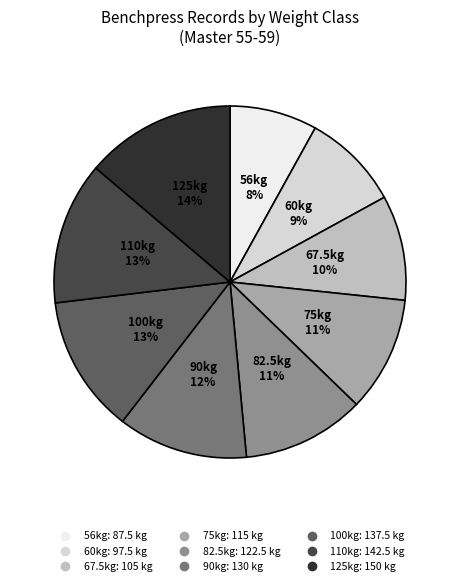

What percentage is the 110kg slice, to the nearest percent?

13%